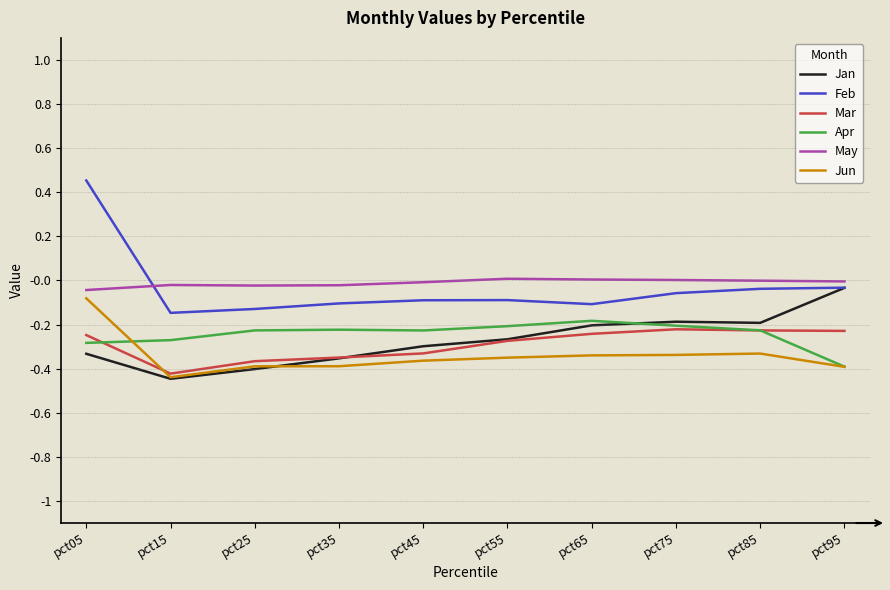

True or false: Feb has a value of 0.3 at pct05.

False